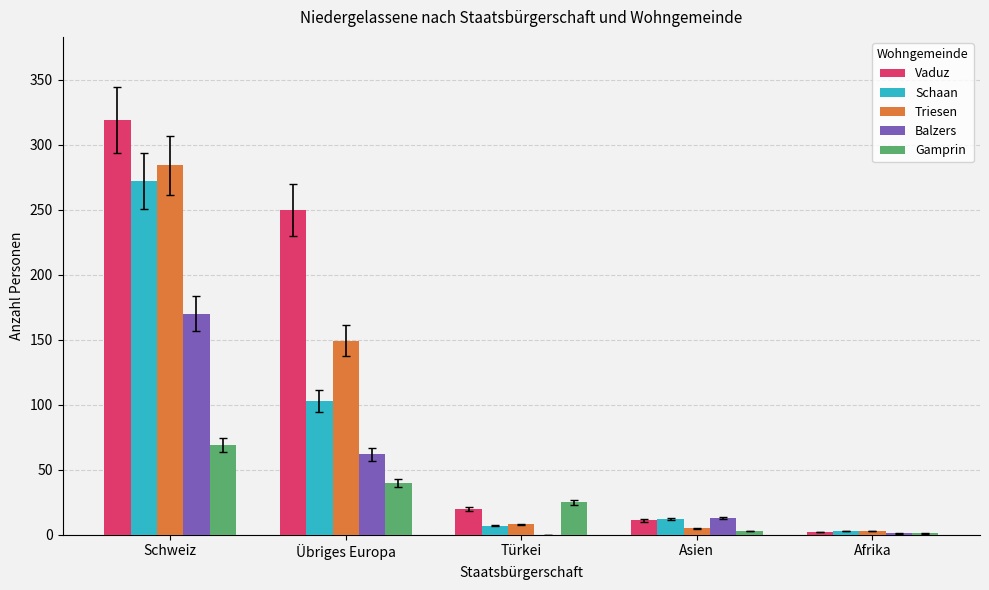

The value of Gamprin at Übriges Europa is 71. True or false?

False